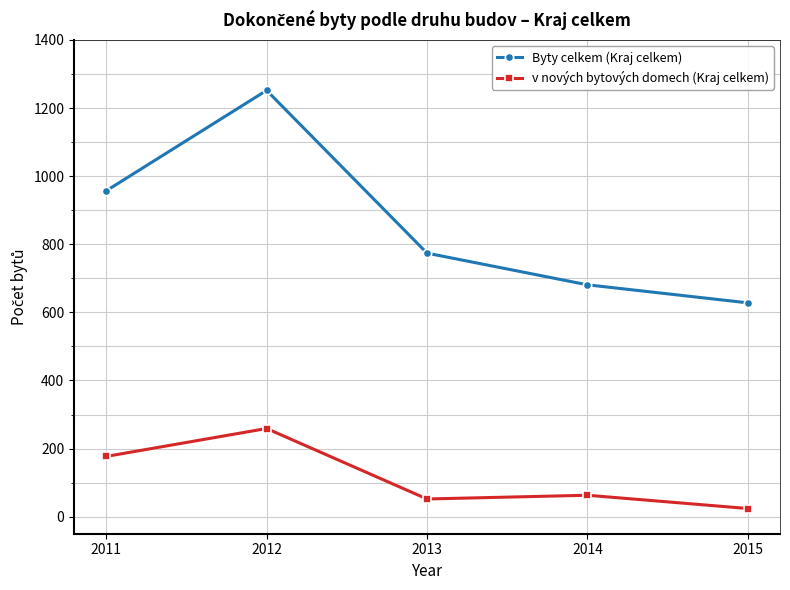

The v nových bytových domech (Kraj celkem) series shows 24 at 2015. True or false?

True